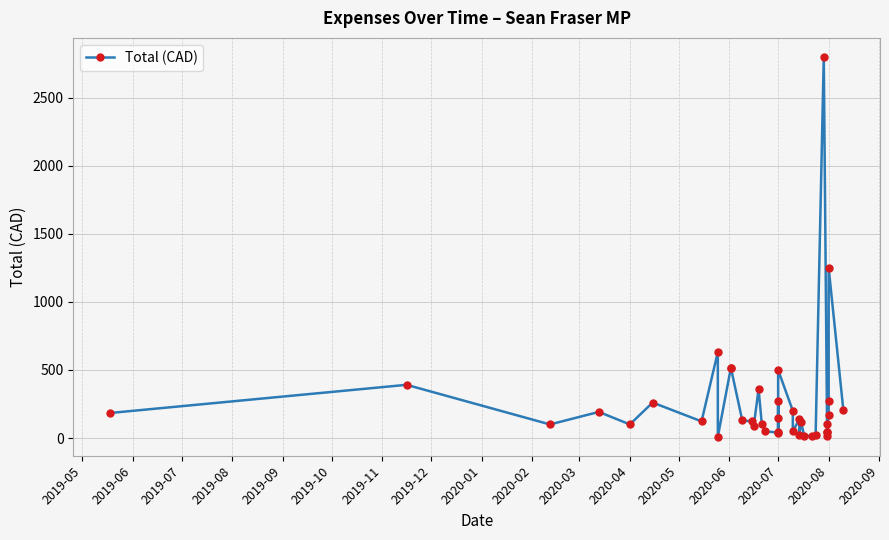

The value at 2020-08 is 67.5. True or false?

False